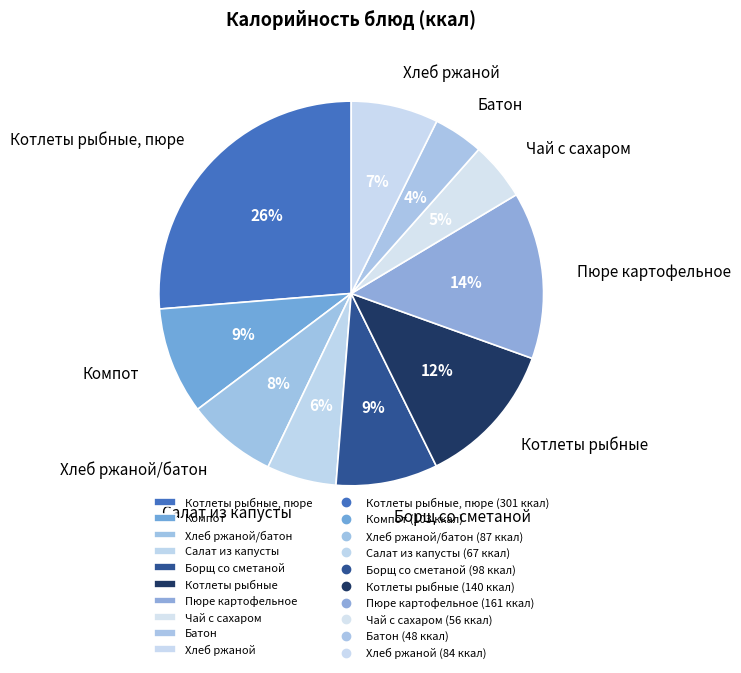

What percentage is the Котлеты рыбные, пюре slice, to the nearest percent?

26%